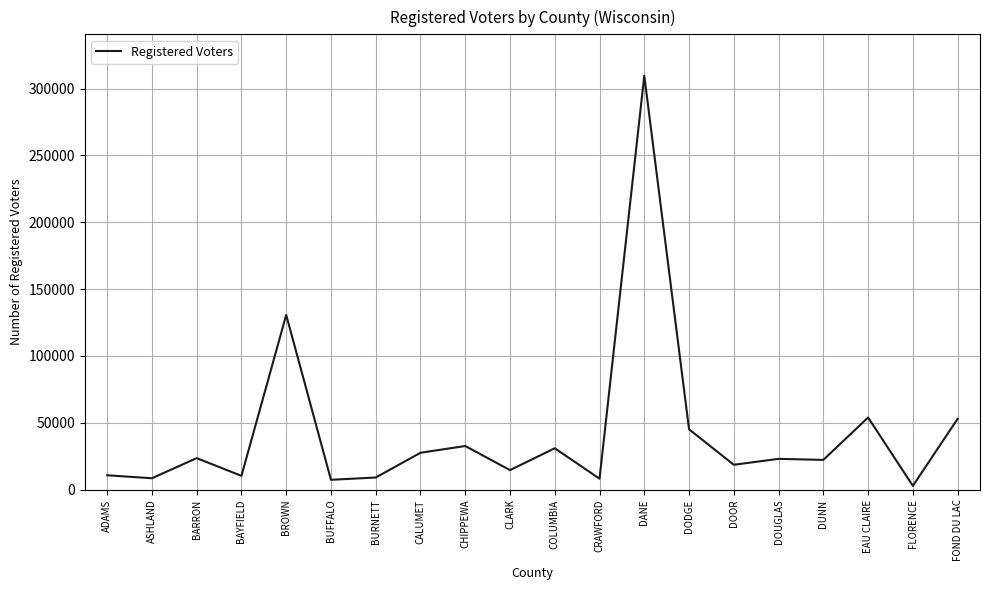

True or false: the data has more than 0 interior local peaks.

True